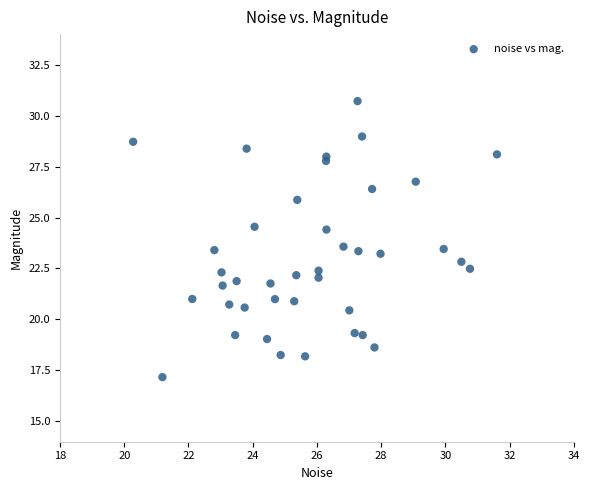

What is the range of Y values (max minus min)?

13.5